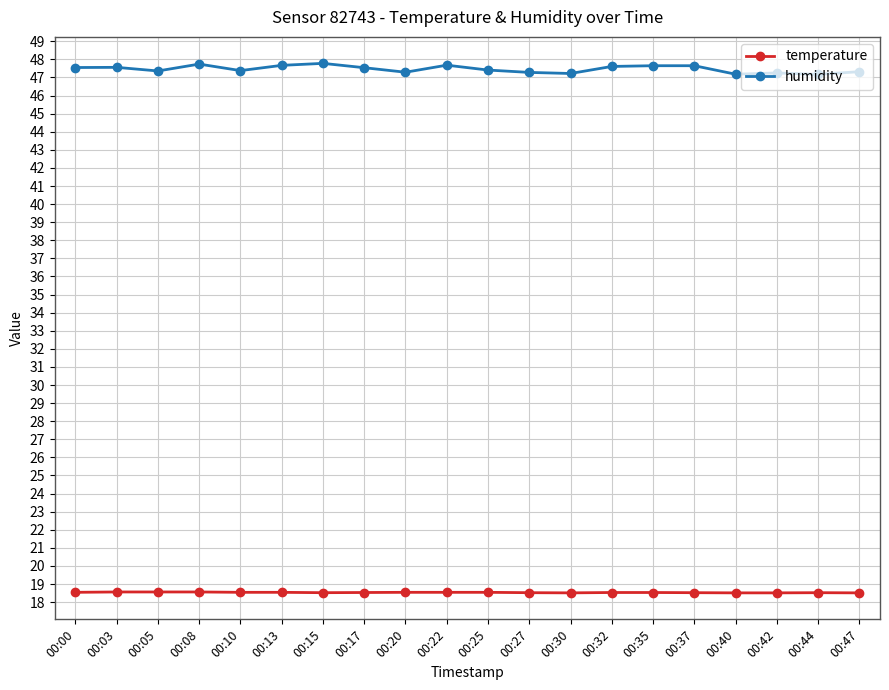

True or false: temperature and humidity cross at least once.

False